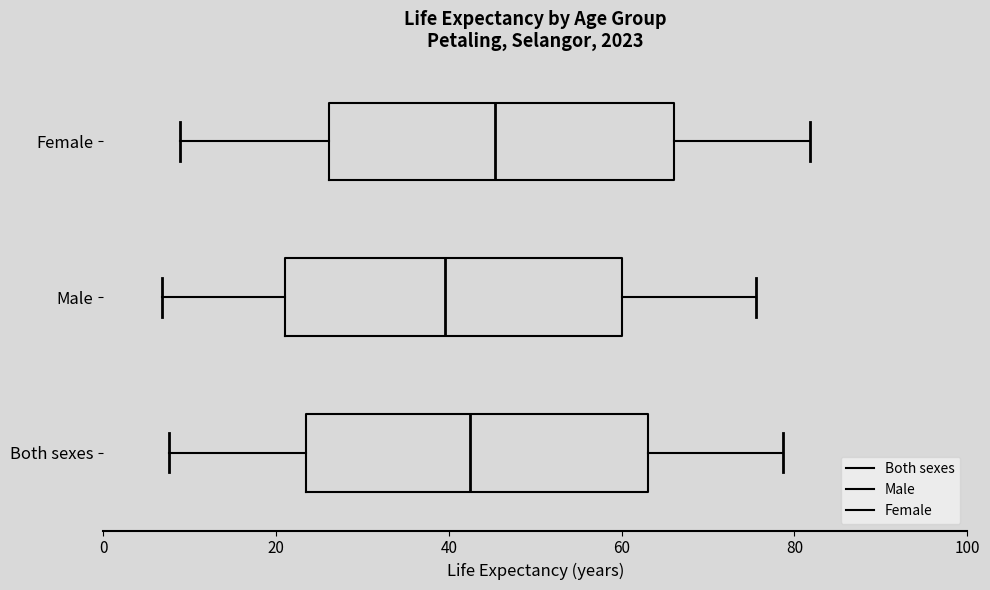

Reading bottom to top, read every box against the x-axis: the position of its median line, the range the box covers, and the ends of its whiskers. The values are not printed on the chart, so give them approximately, as read against the axis.

Both sexes: median 42, box 24 to 64, whiskers 8 to 78
Male: median 40, box 22 to 60, whiskers 6 to 76
Female: median 46, box 26 to 66, whiskers 8 to 82